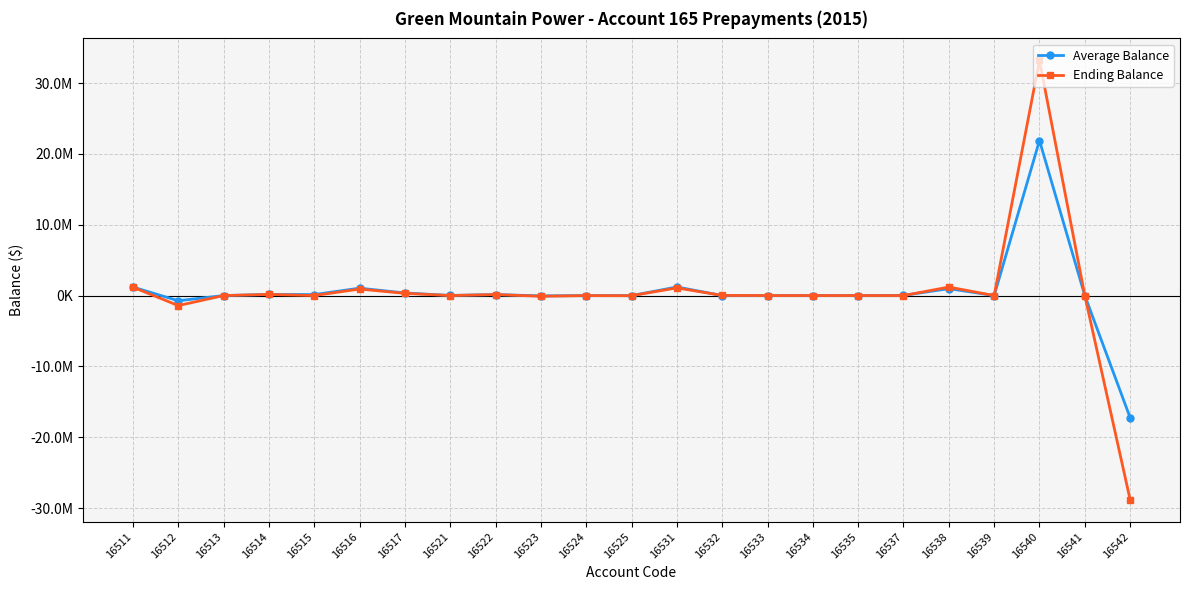

Where do Ending Balance and Average Balance first cross each other?

16514 and 16515